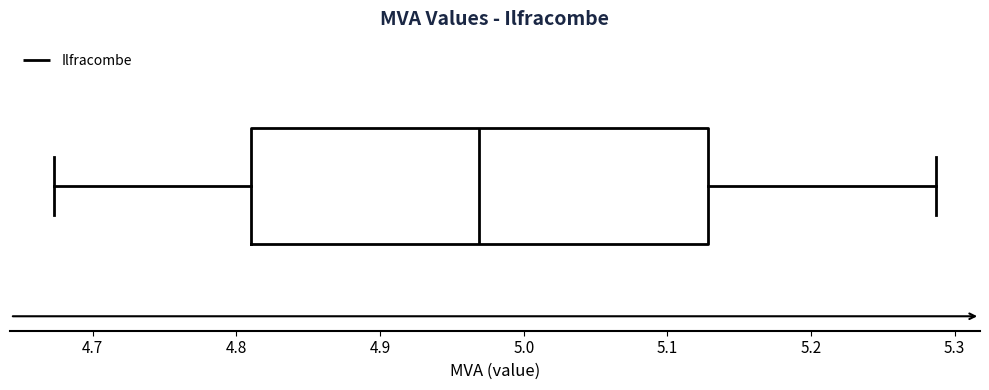

Transcribe this box plot: give where the median line is, the range the box spans, and where the two whiskers end, as read against the x-axis. The values are not printed on the chart, so give them approximately, as read against the axis.

median 4.97, box 4.81 to 5.13, whiskers 4.67 to 5.29